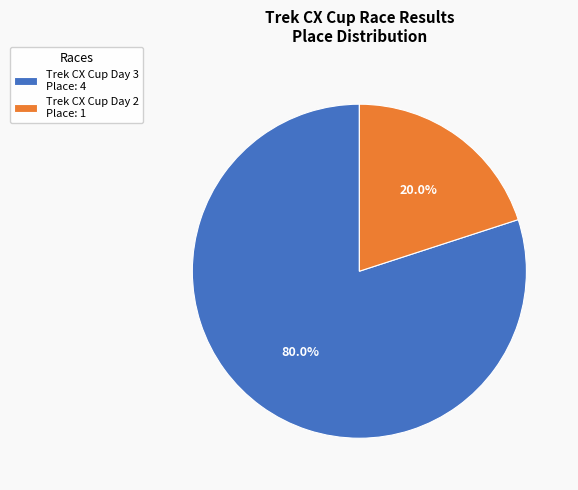

How many slices are in this pie chart?

2